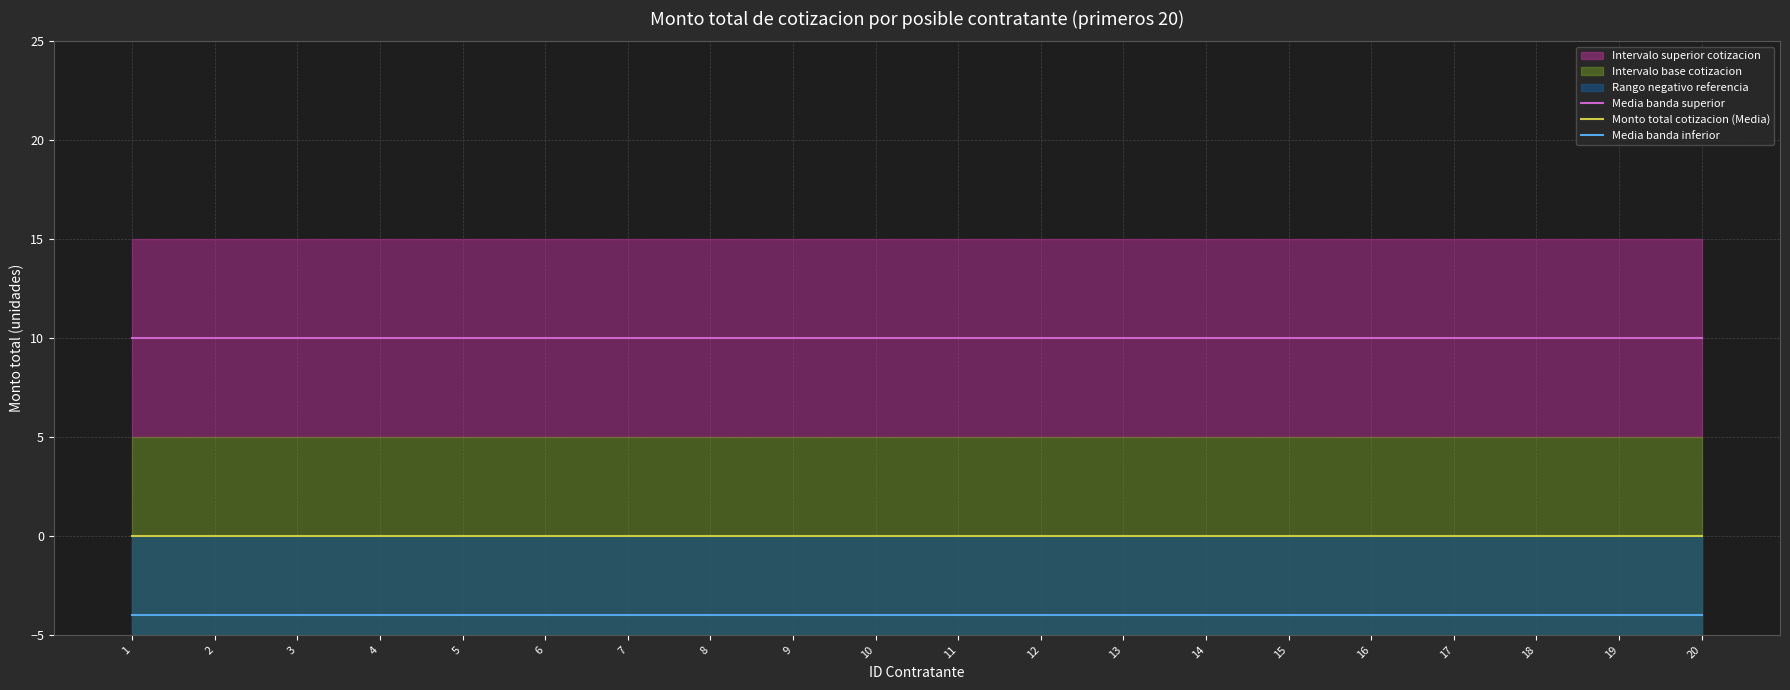

The Media banda superior series shows 4 at 13. True or false?

False